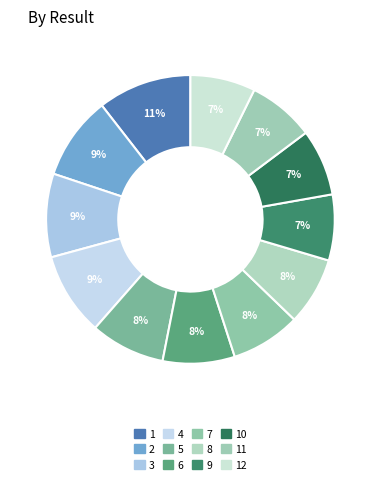

Count the number of slices in the pie.

12